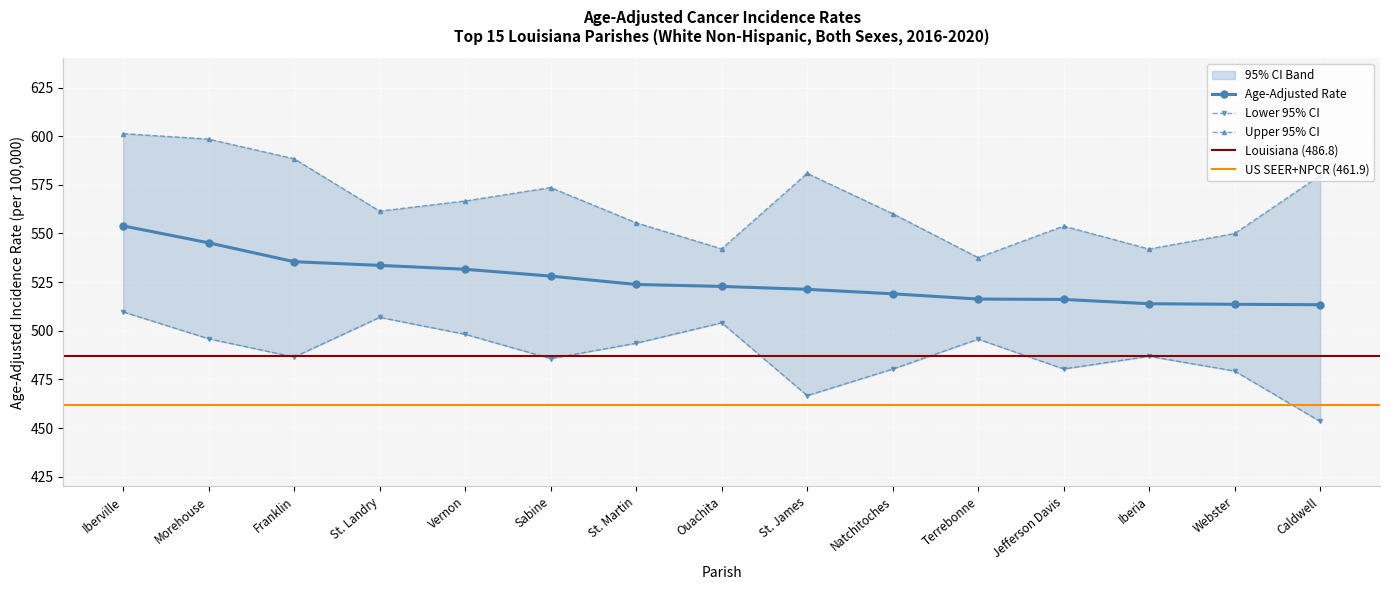

What is the sum of the Upper 95% CI values at Ouachita and St. James?

1123.0